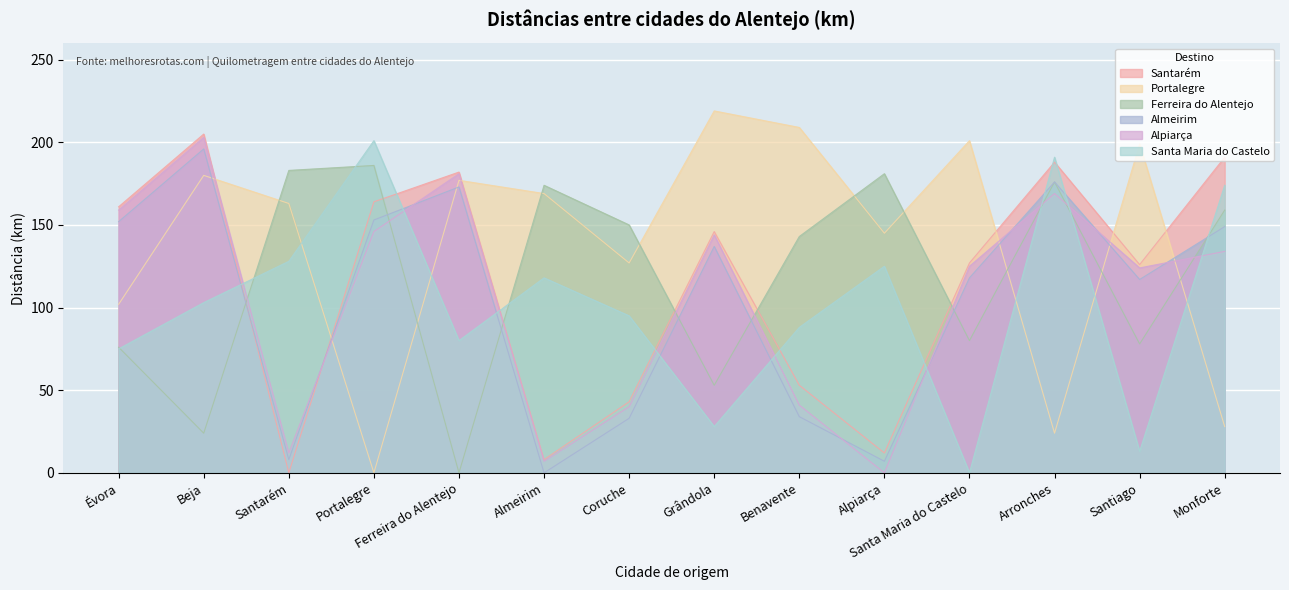

At which category does Almeirim reach its first local valley?

Santarém